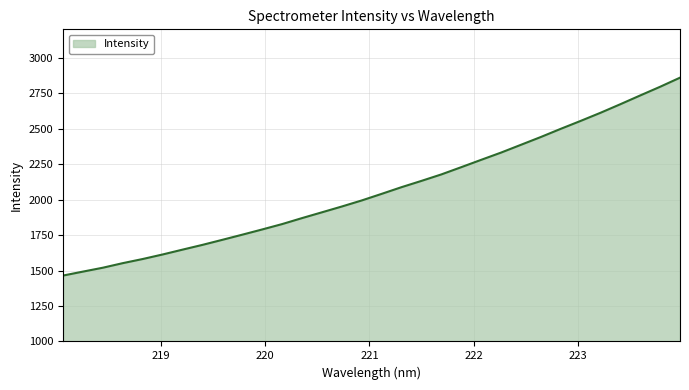

What is the greatest value displayed?

2859.3